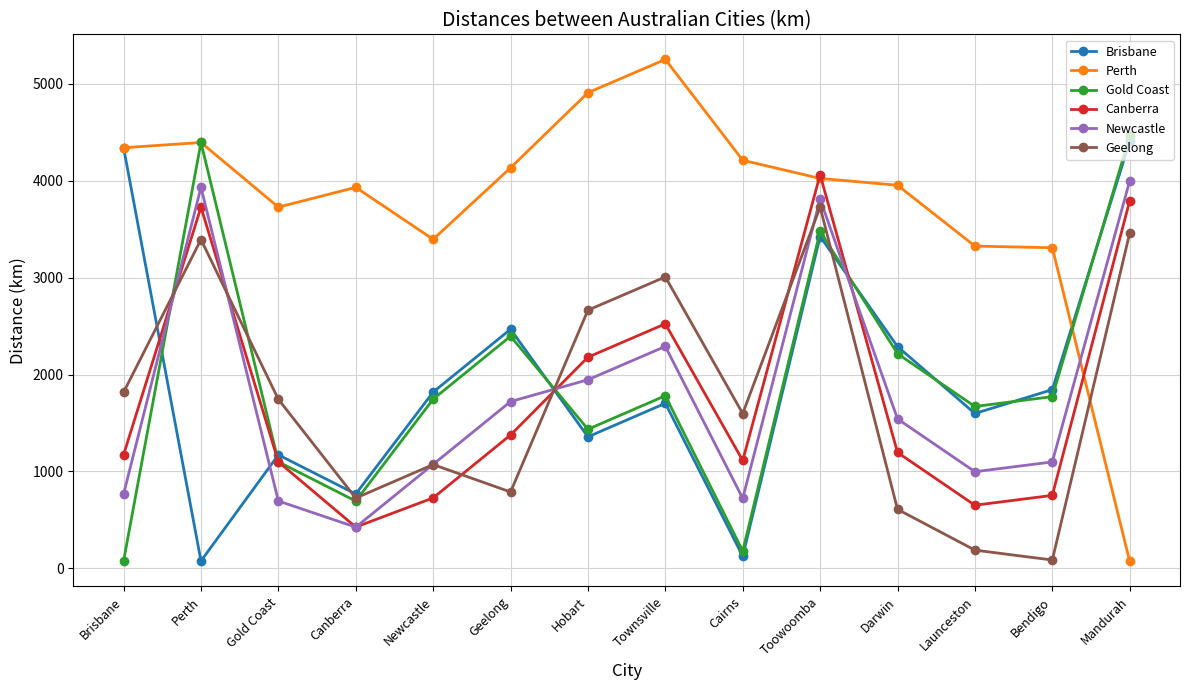

List the series in order of their peak value, lowest first.

Geelong, Newcastle, Canberra, Brisbane, Gold Coast, Perth